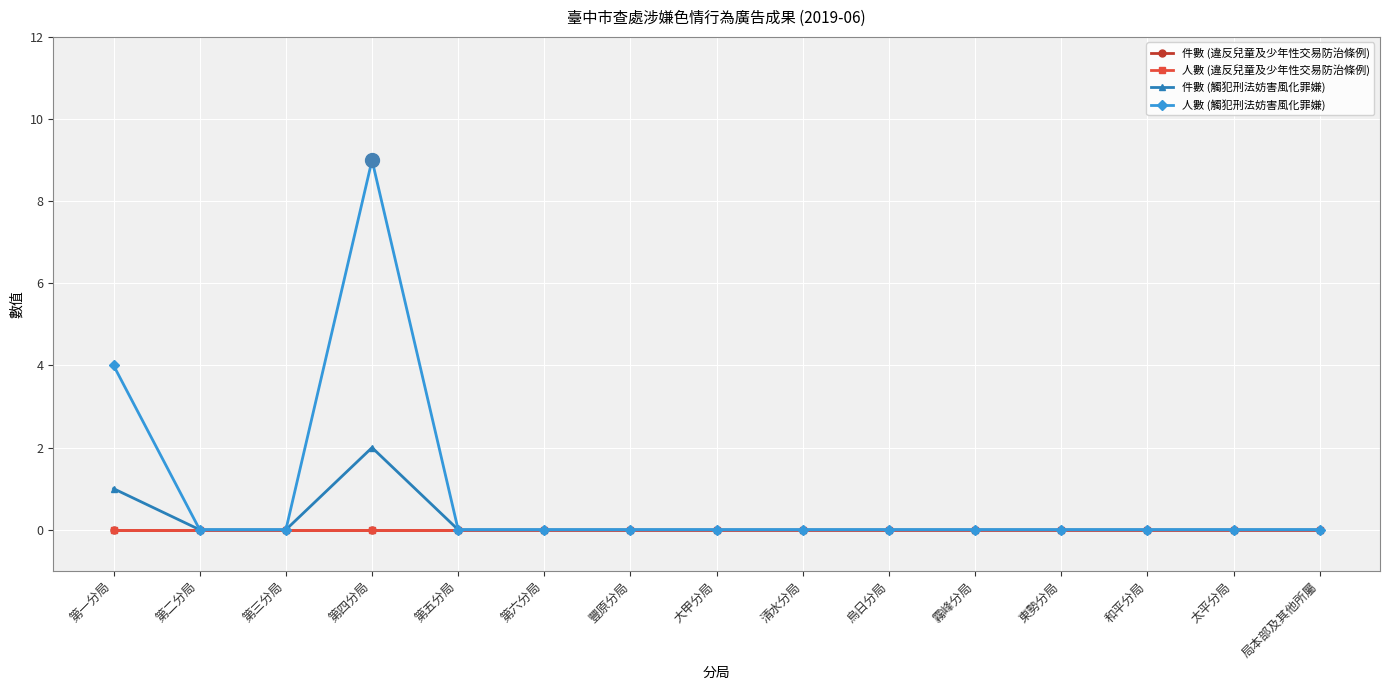

Does the chart display data point markers on the line(s)?

Yes